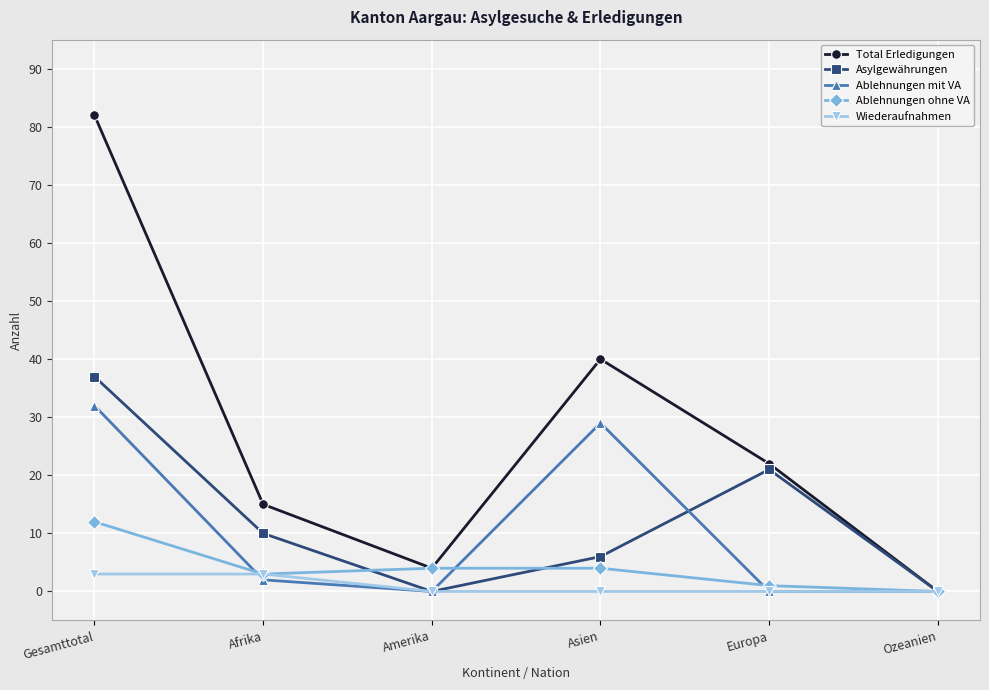

Which series has the largest range (max minus min)?

Total Erledigungen